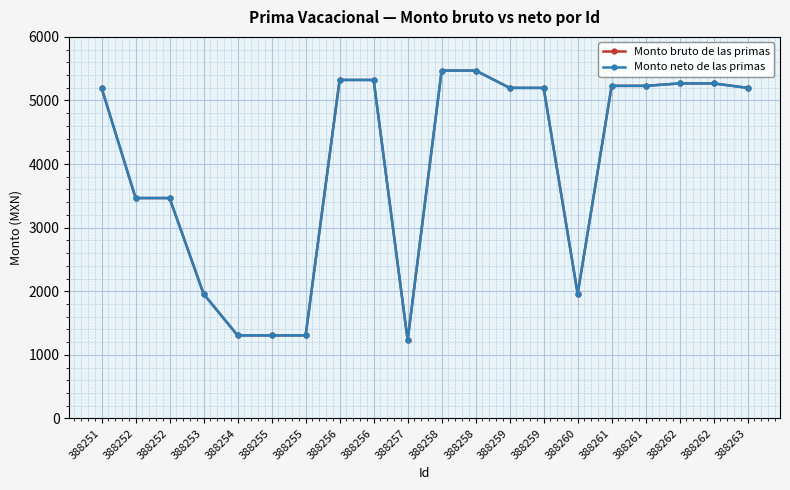

What is the sum of the Monto bruto de las primas values at 388253 and 388262?

7225.9